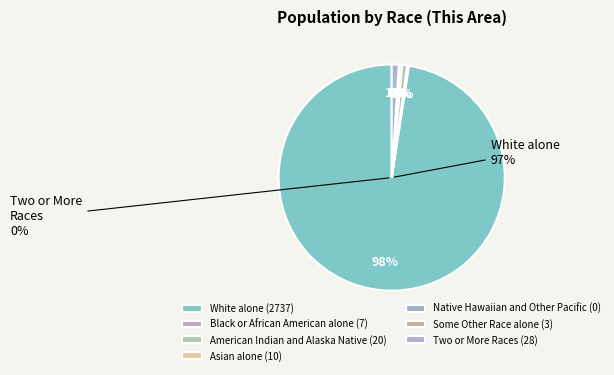

To the nearest percent, what portion does American Indian and Alaska Native represent?

1%